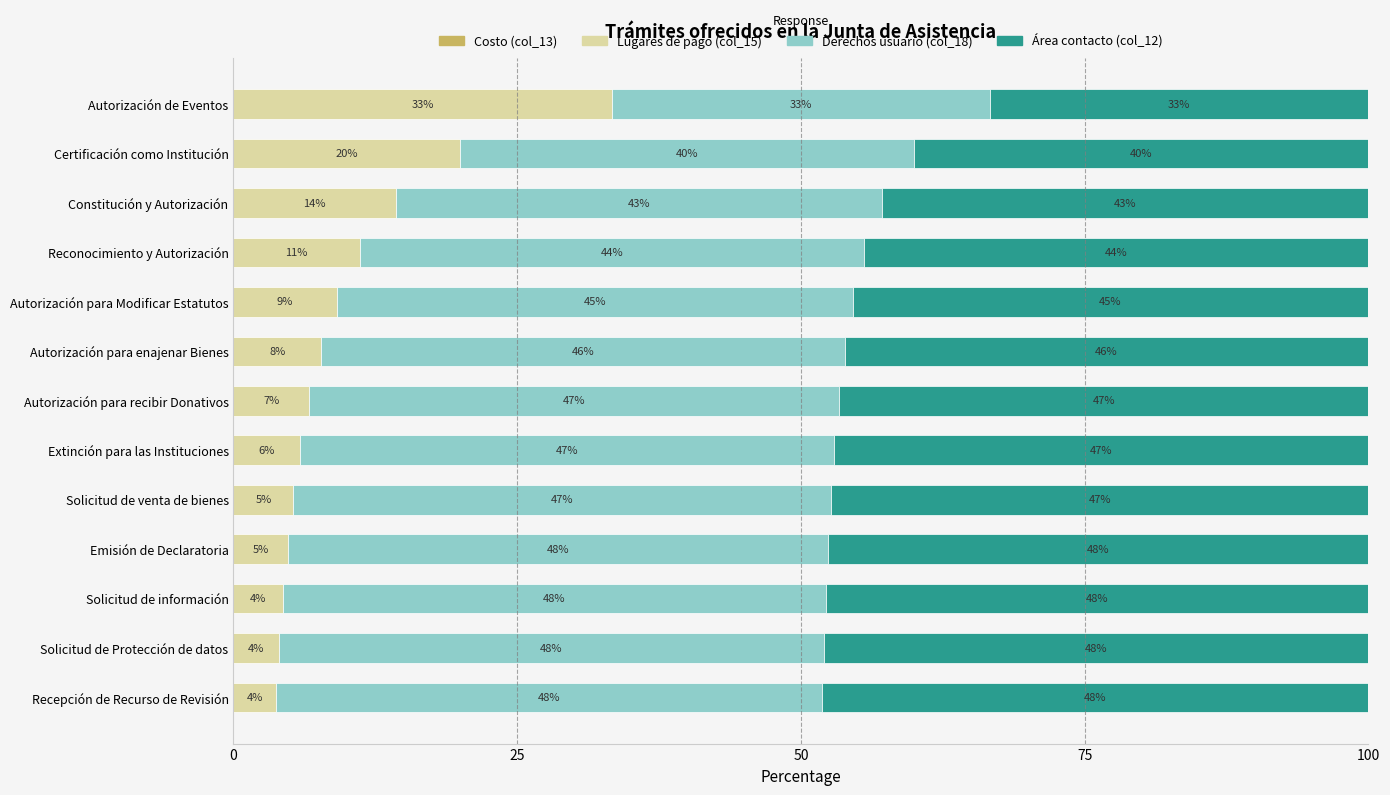

Is it true that Lugares de pago (col_15) equals 11.1 at Reconocimiento y Autorización?

True